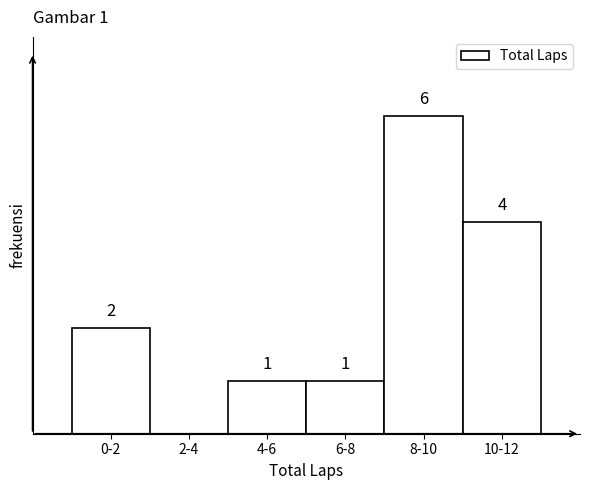

Which label corresponds to the largest value in the chart?

8-10